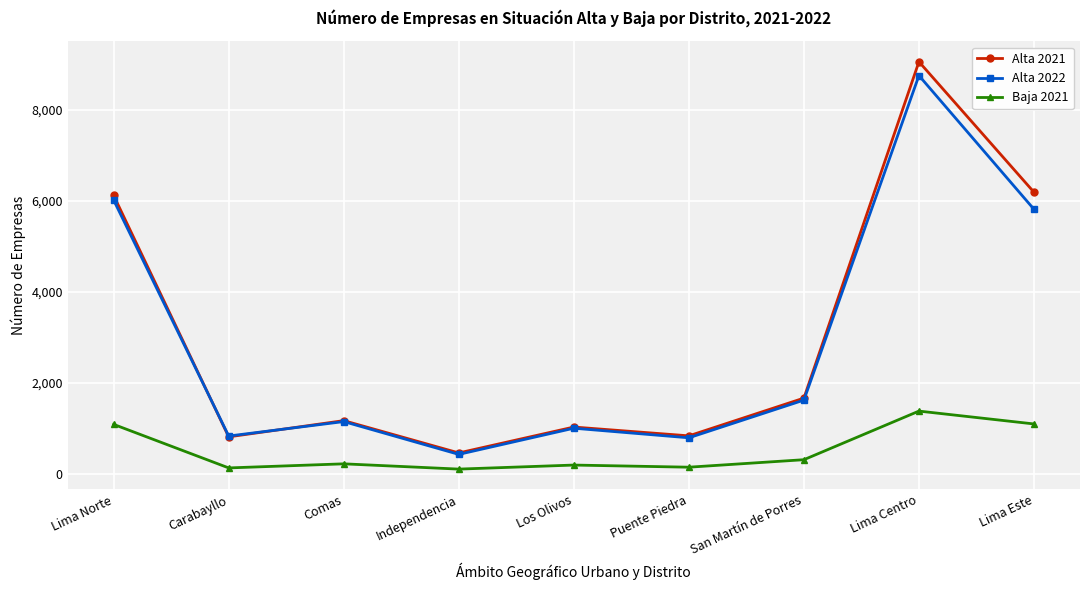

The Baja 2021 series shows 123 at Carabayllo. True or false?

True